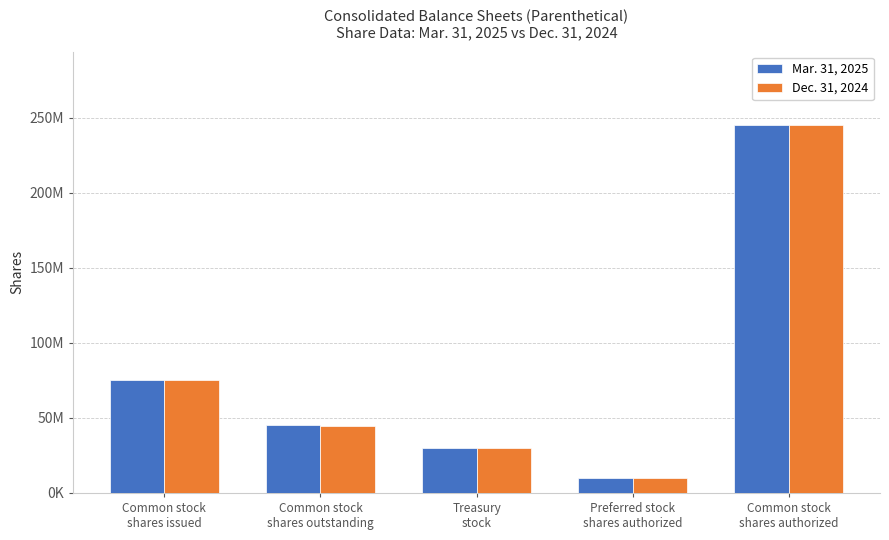

At which label does Mar. 31, 2025 first exceed 45074551?

Common stock
shares issued